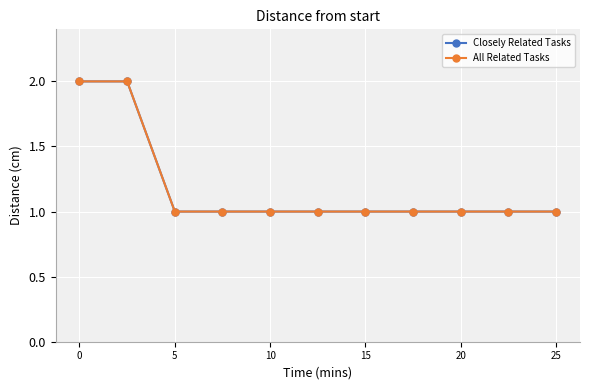

True or false: Closely Related Tasks has more than 1 points higher than both neighbors.

False